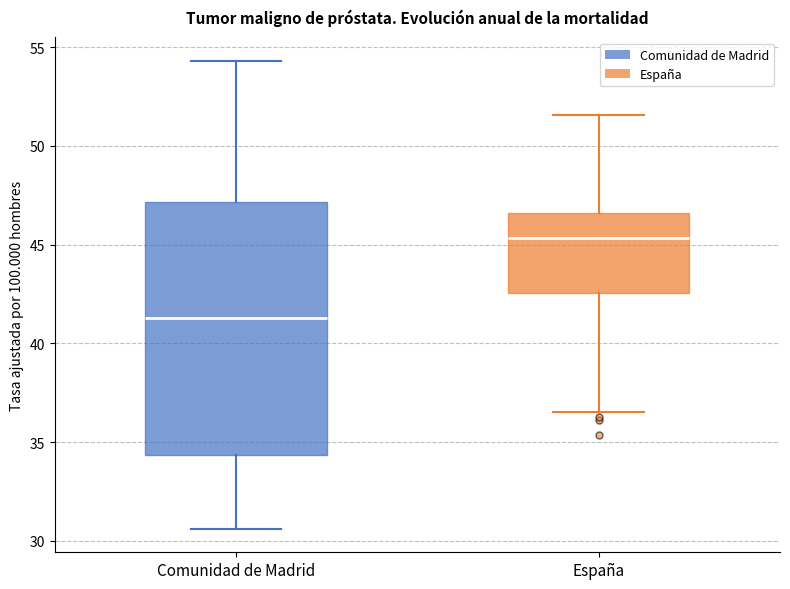

Reading left to right, transcribe this box plot: for each box, give where its median line is, the range the box spans, and where its two whiskers end, as read against the y-axis. The values are not printed on the chart, so give them approximately, as read against the axis.

Comunidad de Madrid: median 41.5, box 34.5 to 47.0, whiskers 30.5 to 54.5
España: median 45.5, box 42.5 to 46.5, whiskers 36.5 to 51.5